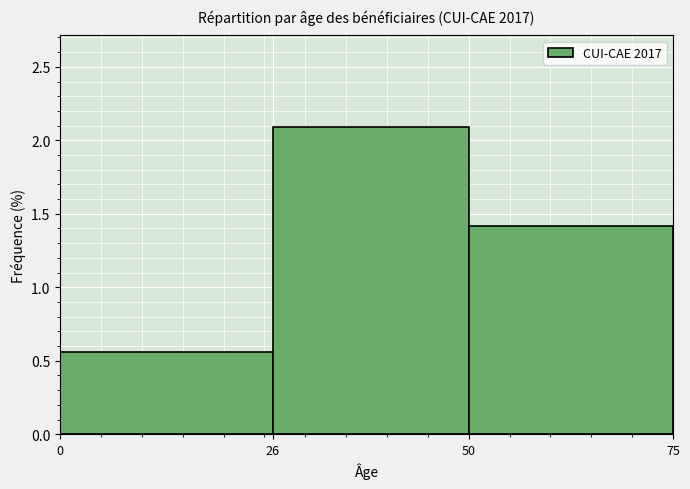

Which range on the x-axis has the tallest bar?

26 to 50